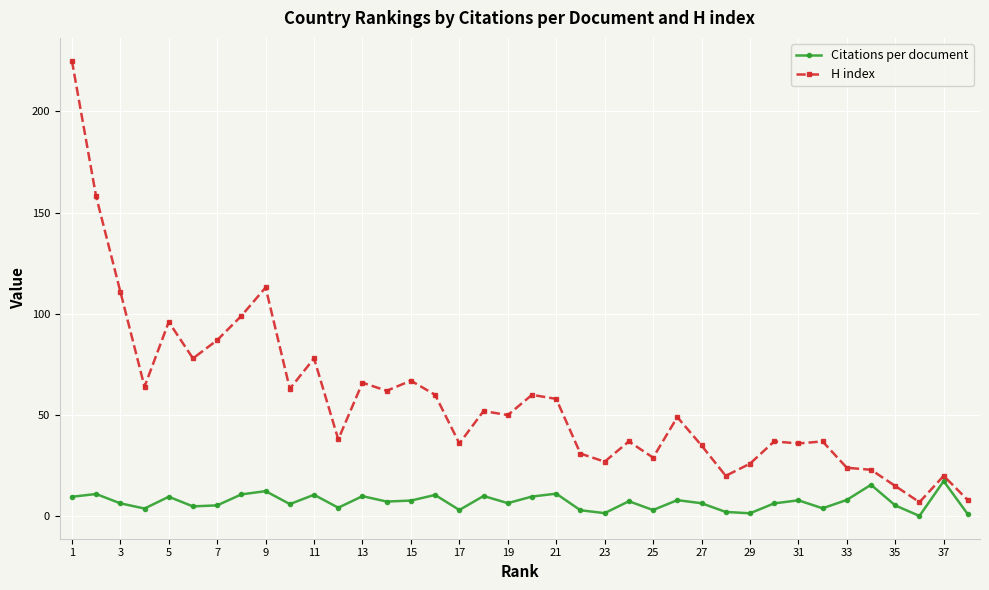

True or false: Citations per document and H index intersect in this chart.

False